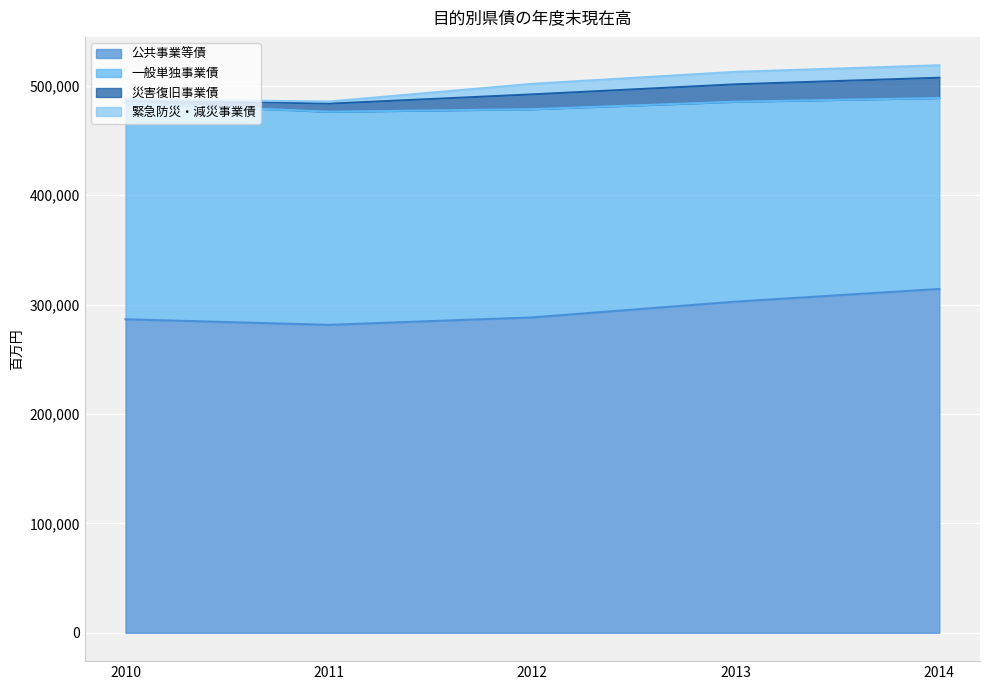

Which has a higher value, 2013 or 2011?

2013